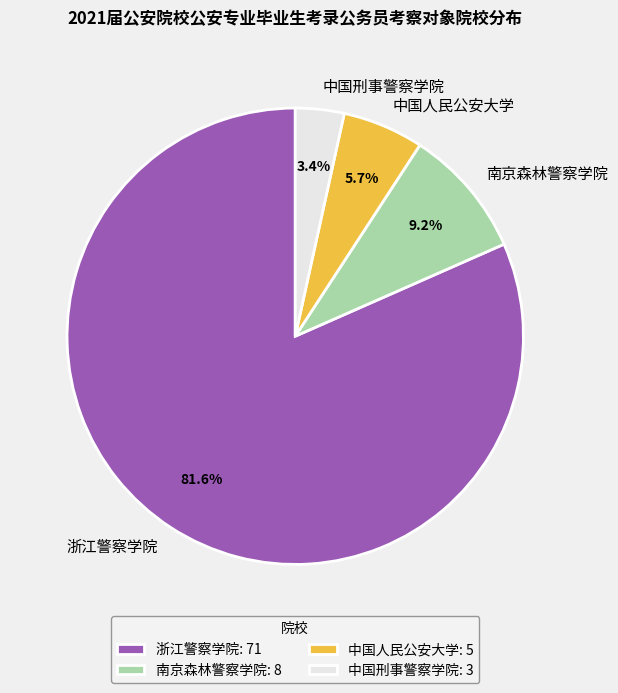

To the nearest percent, what portion does 浙江警察学院 represent?

82%